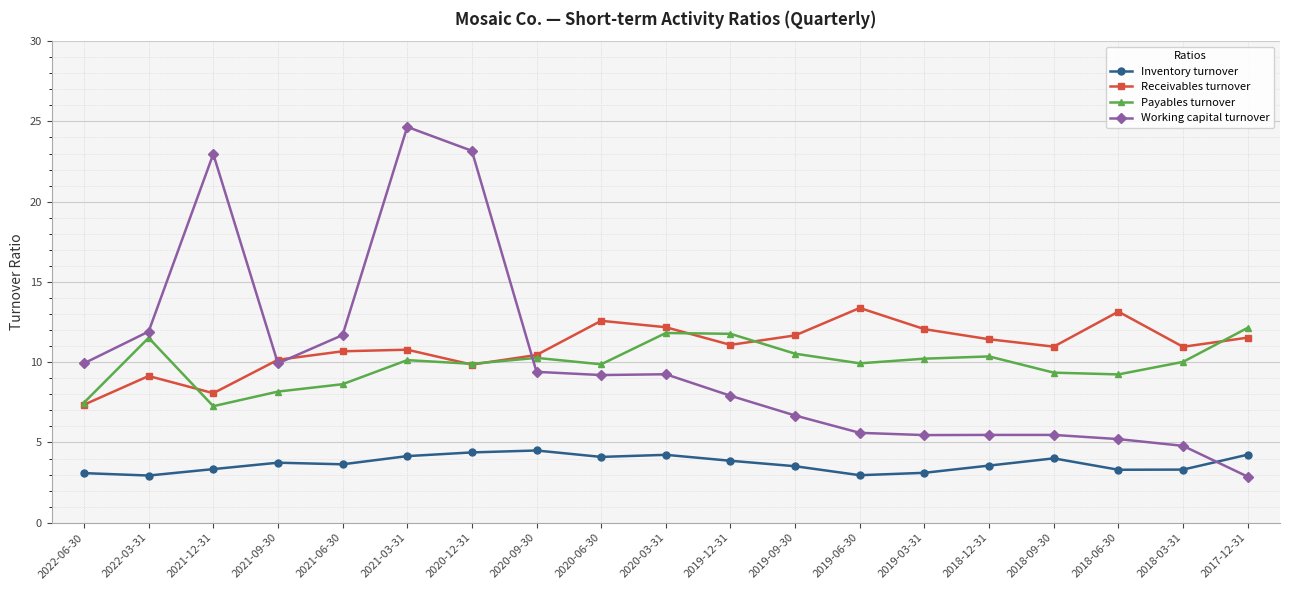

At which category does the chart reach its peak across all series?

2021-03-31